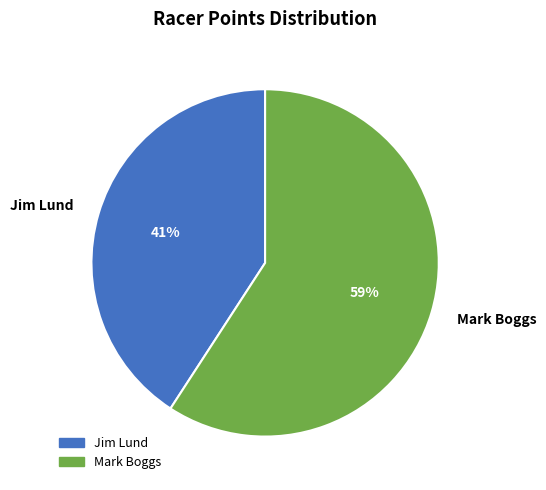

Is the sum of Mark Boggs and Jim Lund greater than half?

Yes